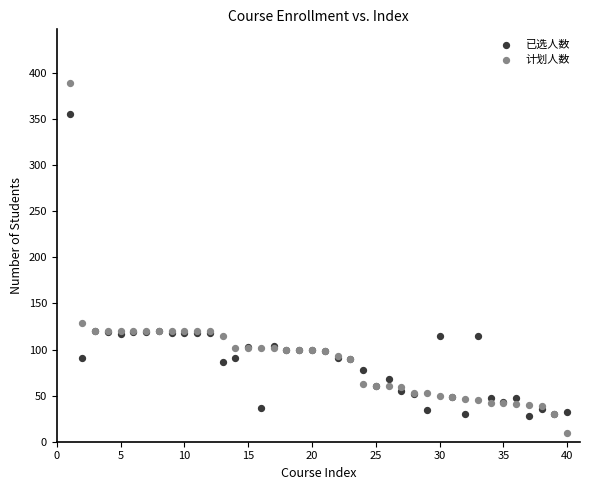

In the 已选人数 series, what Y value is closest to 191?

120